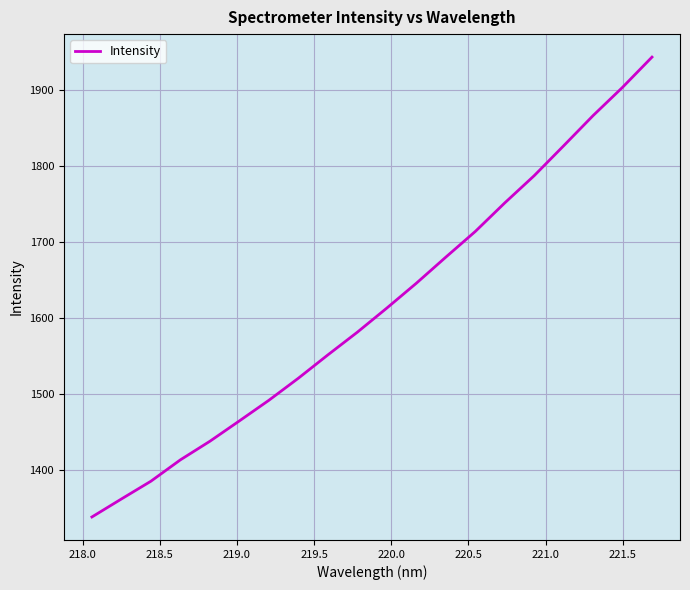

What is the sum of all values?

32282.5